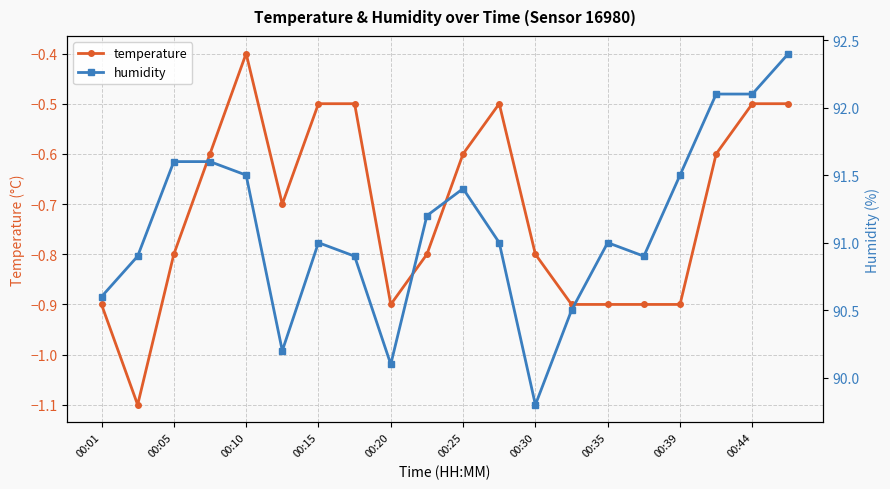

The humidity series shows 29.6 at 17. True or false?

False